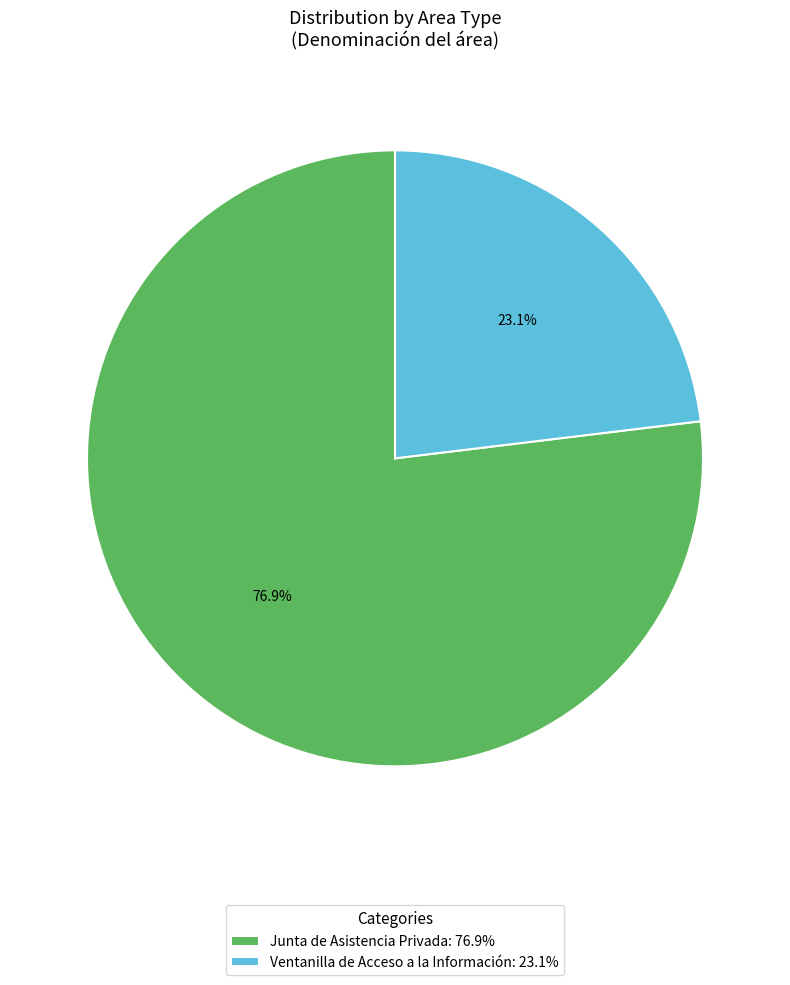

Rank the categories by value from lowest to highest.

Ventanilla de Acceso a la Información: 23.1%, Junta de Asistencia Privada: 76.9%